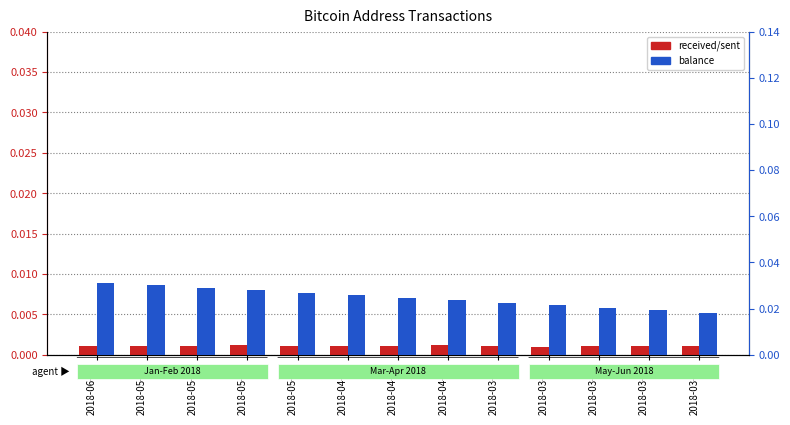

At which label is received/sent closest to 0?

2018-03-22